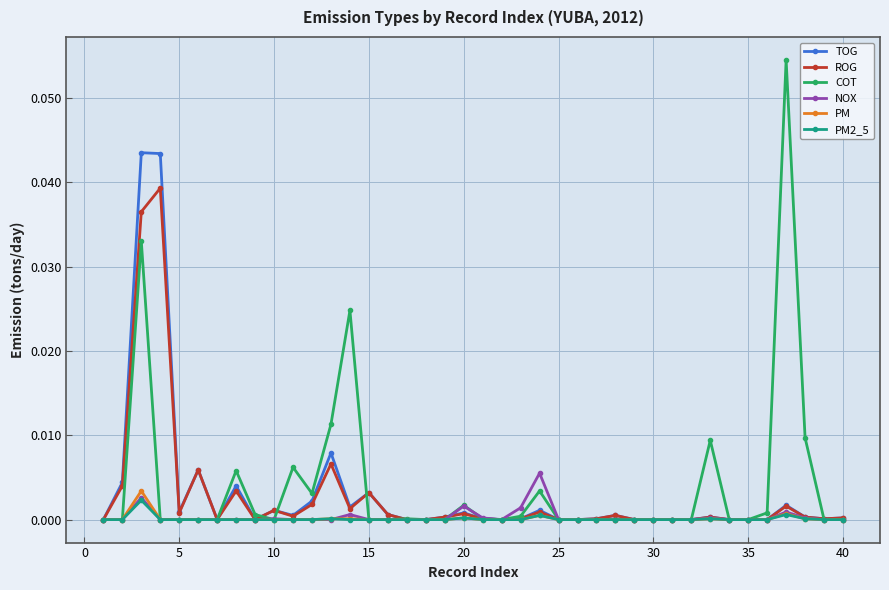

Rank the series by their maximum value, from lowest to highest.

PM2_5, PM, NOX, ROG, TOG, COT